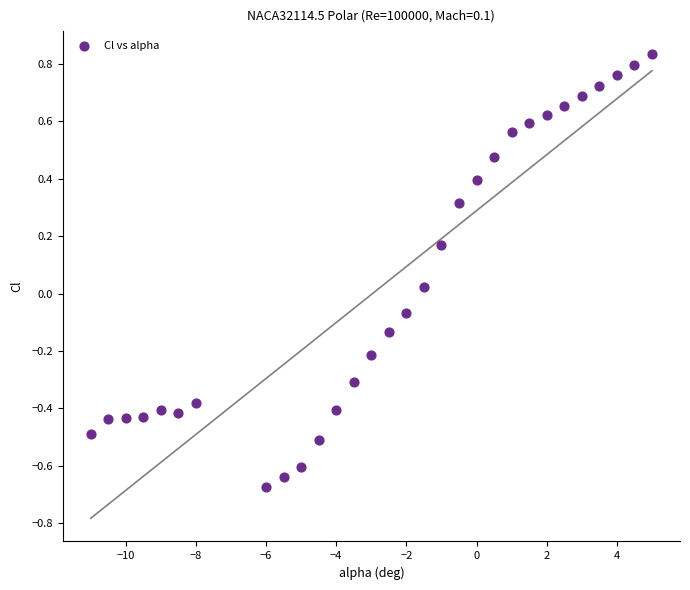

What is the range of Y values (max minus min)?

1.5